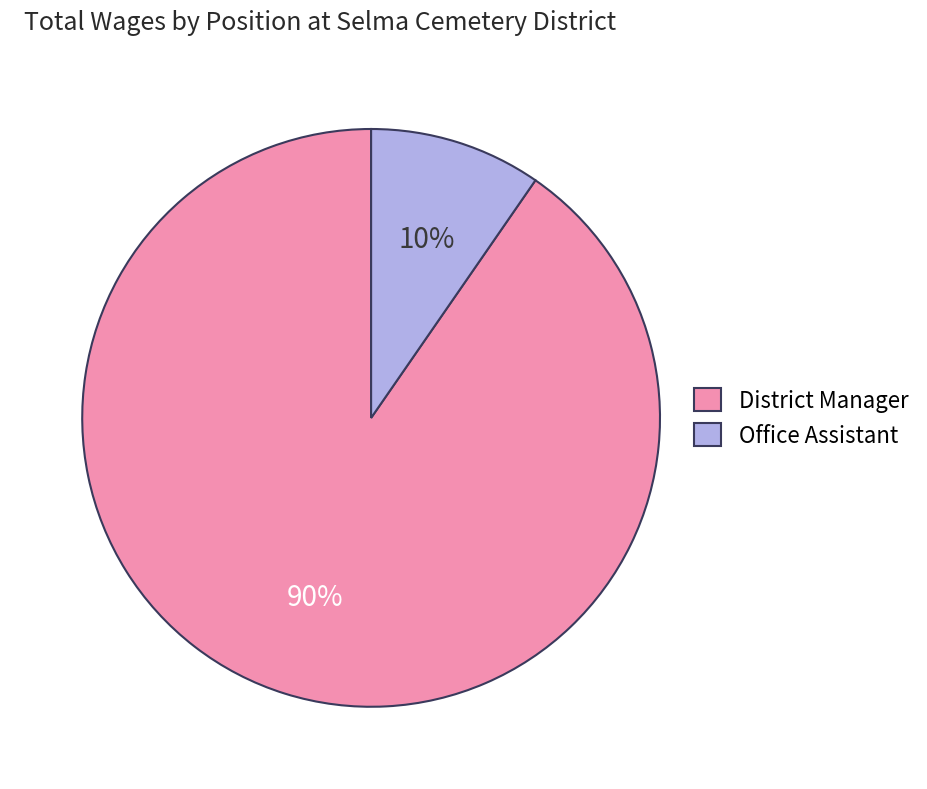

How many slices are in this pie chart?

2